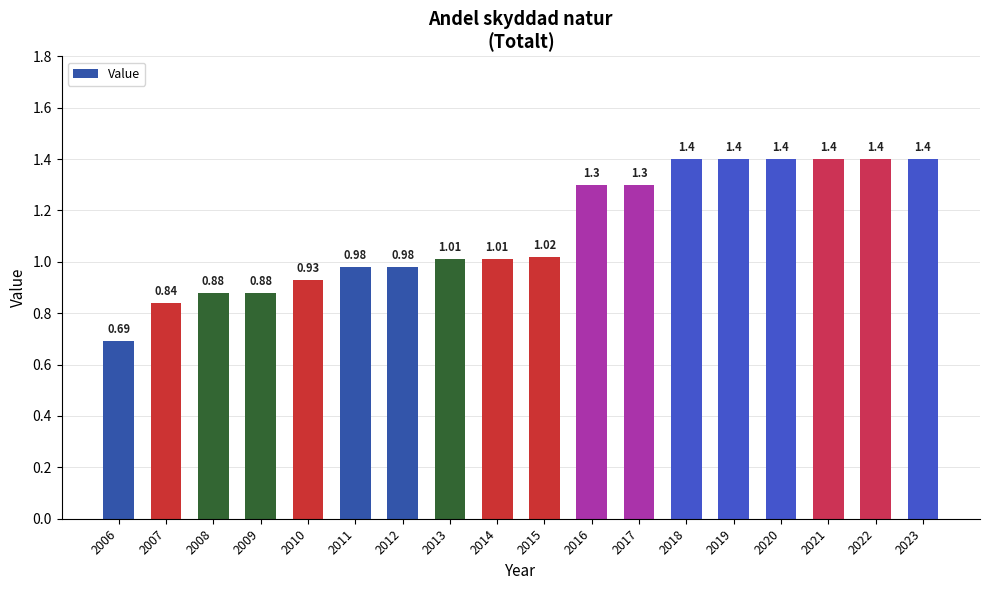

What is the difference between the values at 2018 and 2008?

0.5